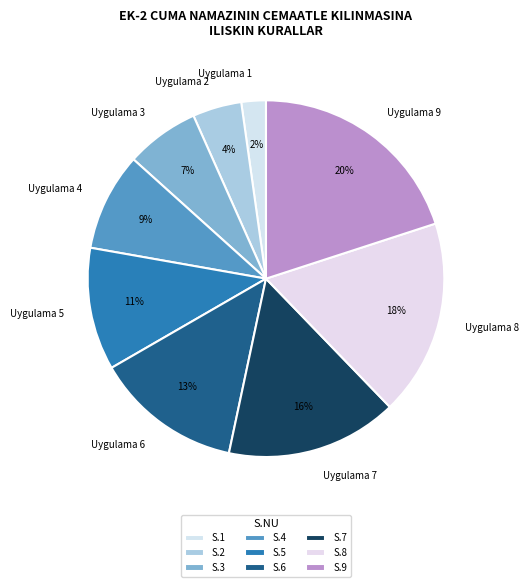

Do Uygulama 6 and Uygulama 2 together represent more than half of the pie?

No